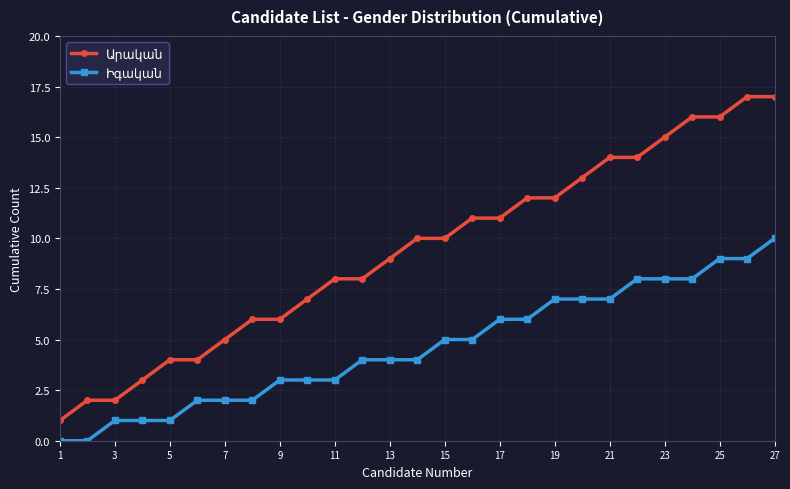

What is the greatest value displayed?

17